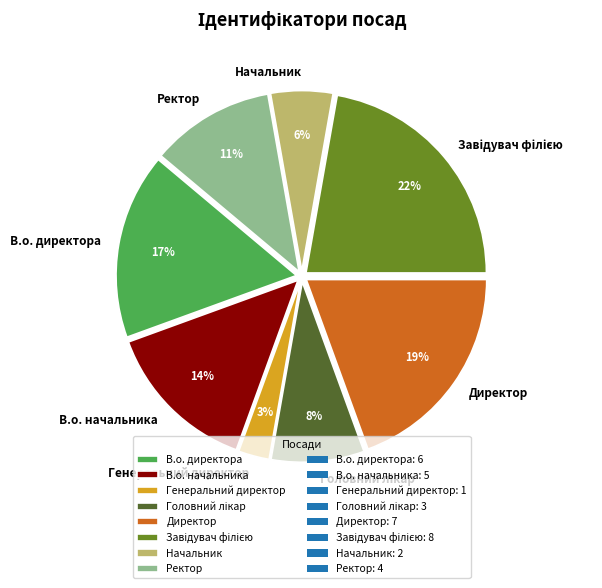

What percentage is the В.о. начальника slice, to the nearest percent?

14%